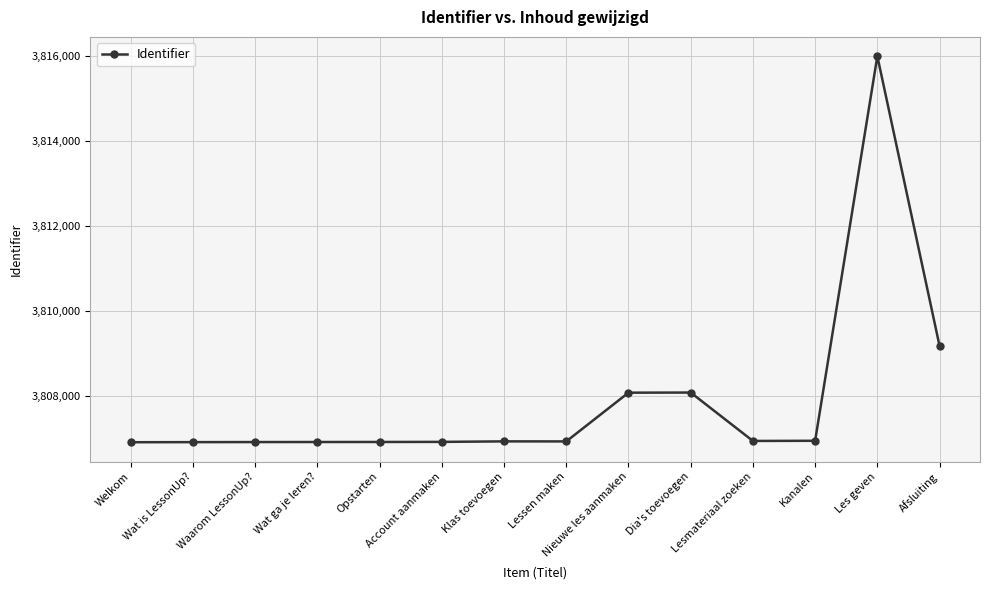

What is the difference between the maximum and minimum values?

9061